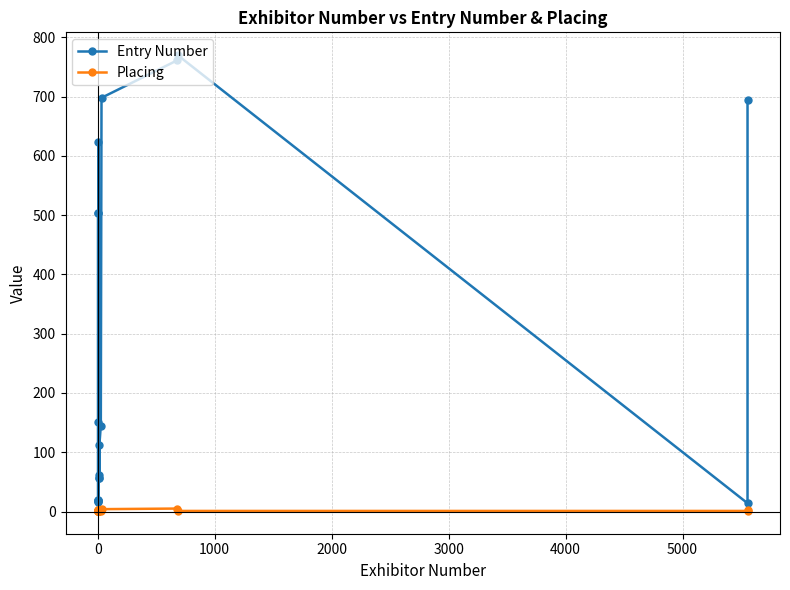

How many values in the Placing series exceed 1?

8